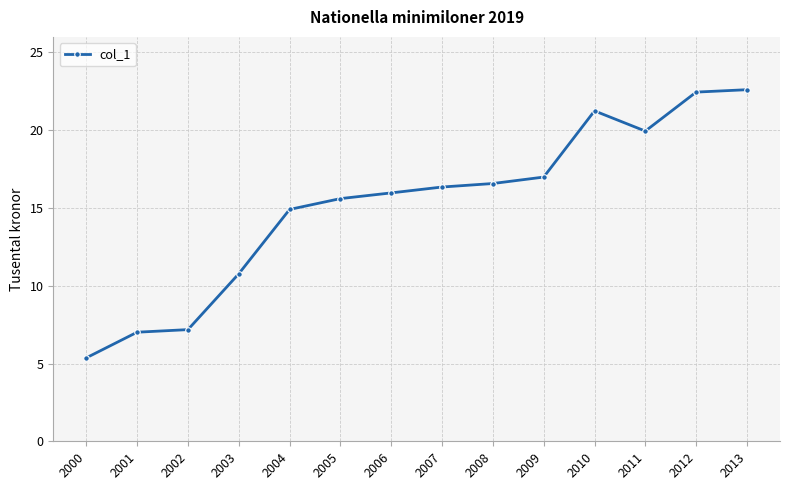

How many distinct data groups are displayed?

1